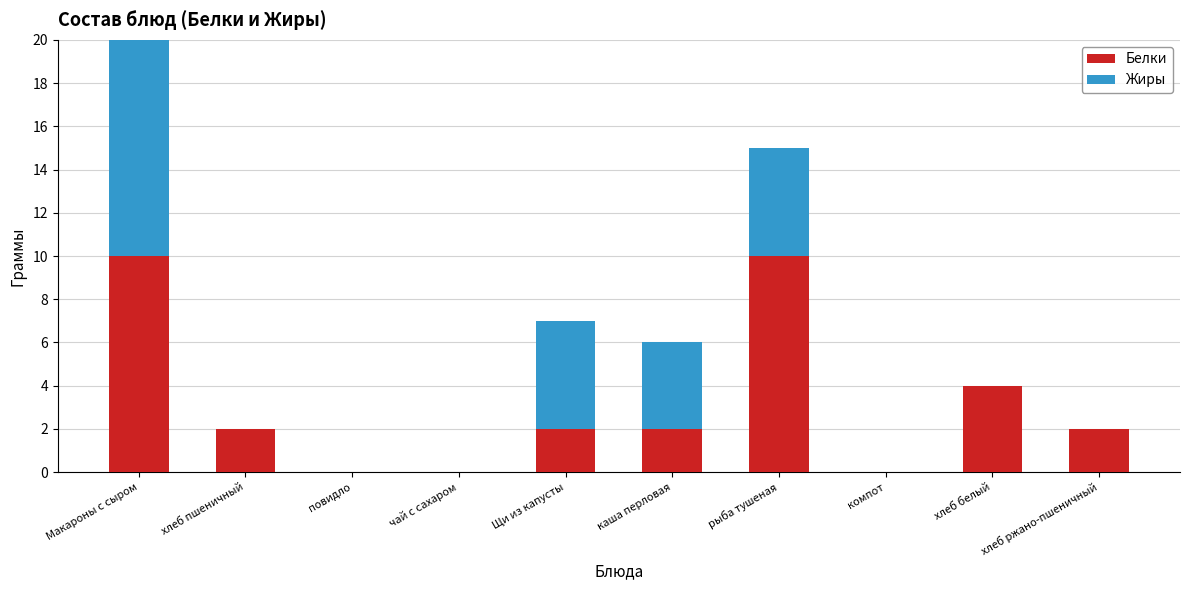

List the series in order of their peak value, highest first.

Жиры, Белки